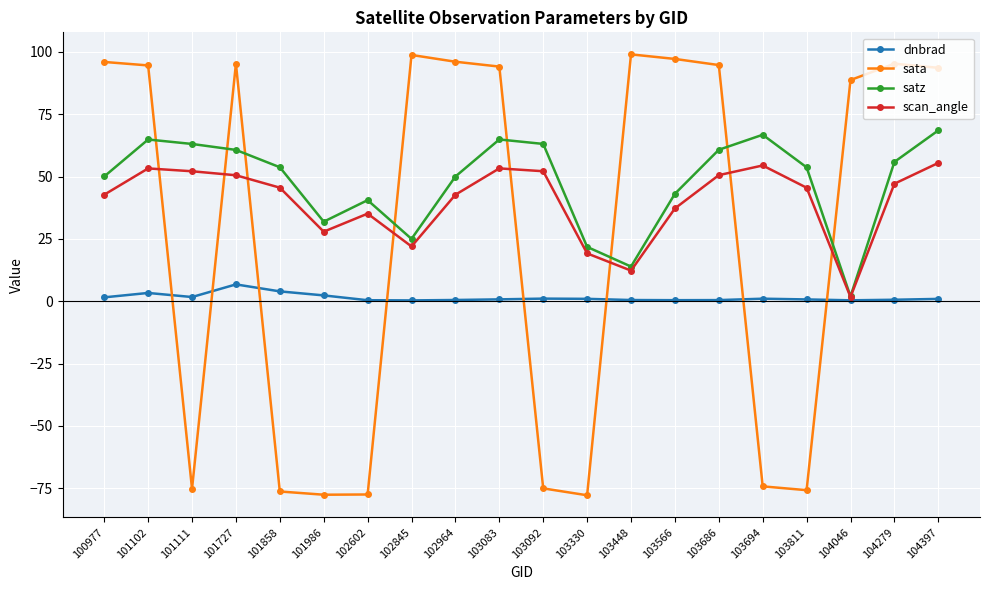

Which series has the largest total across all categories?

satz